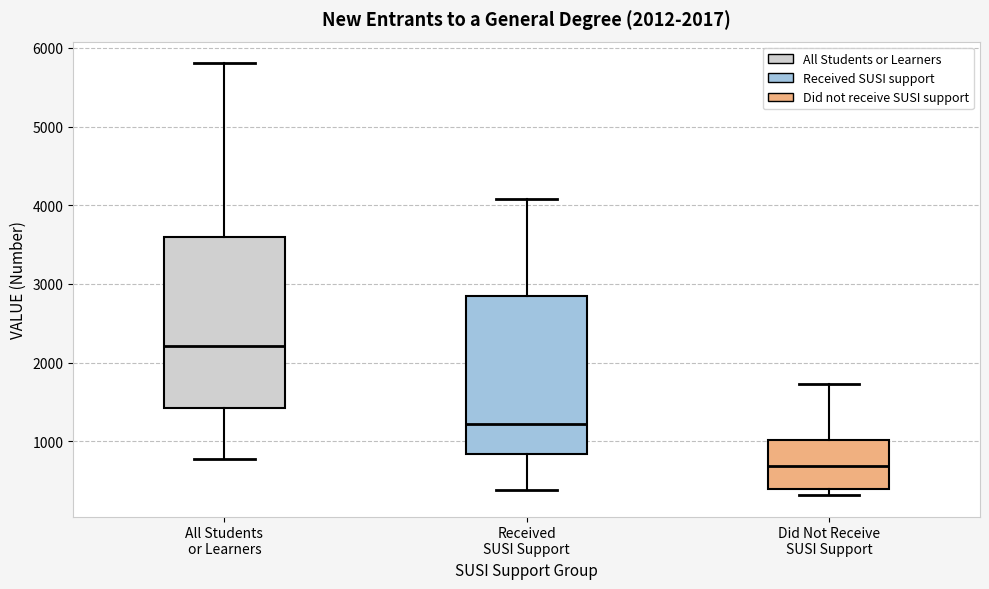

Which box is the tallest, from its lower edge to its upper edge?

All Students or Learners